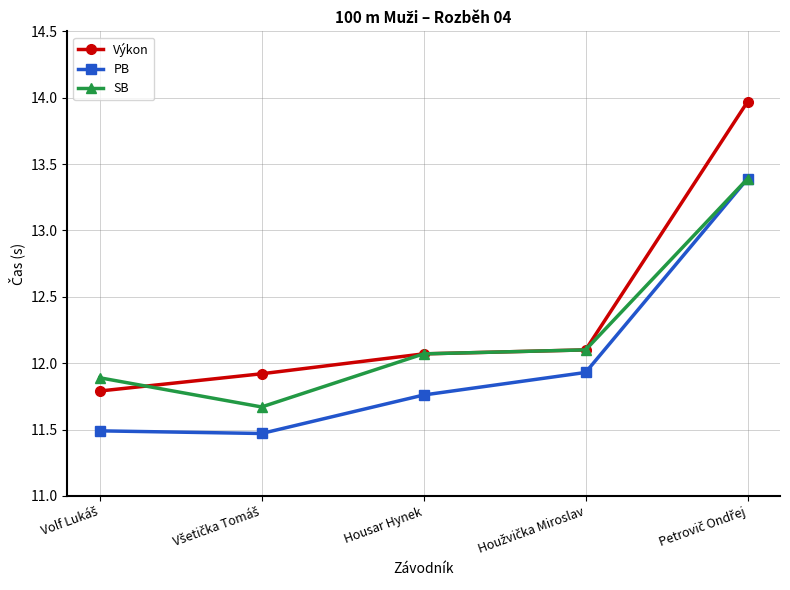

At which label does Výkon first exceed 12?

Housar Hynek